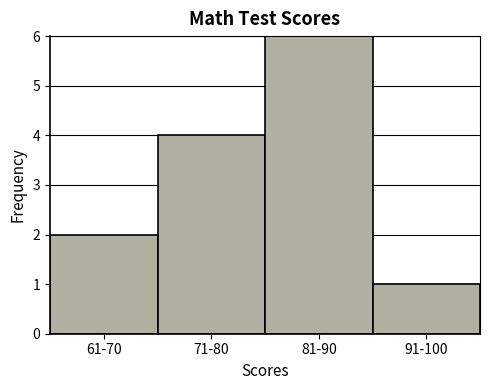

Reading left to right, extract all data points from this chart.

61-70=2	71-80=4	81-90=6	91-100=1